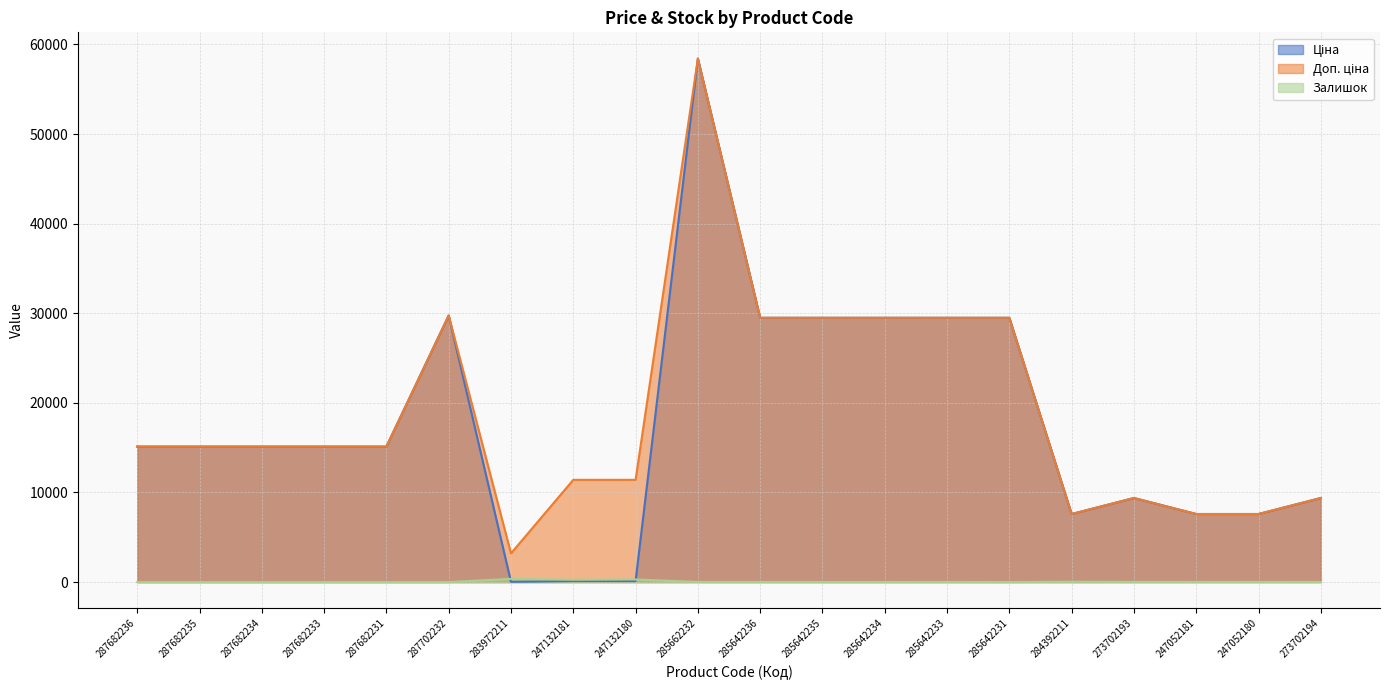

How many lines are shown in the chart?

3